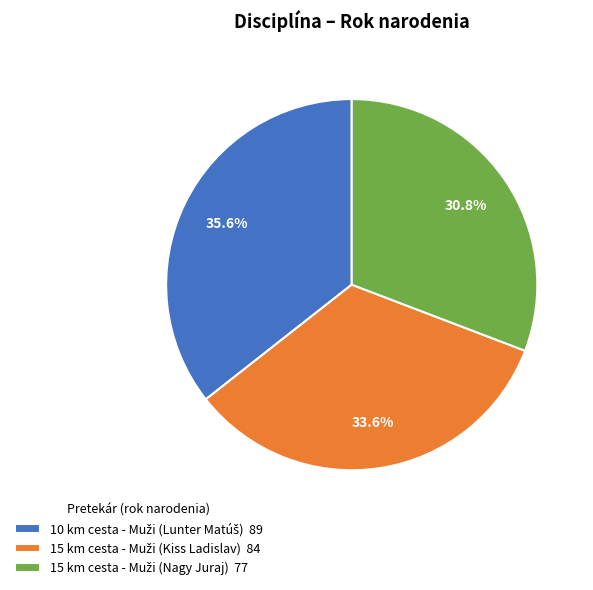

Is there a majority slice in this chart?

No